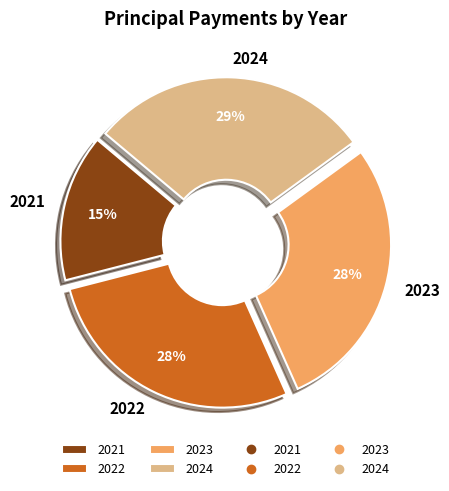

Count the number of slices in the pie.

4